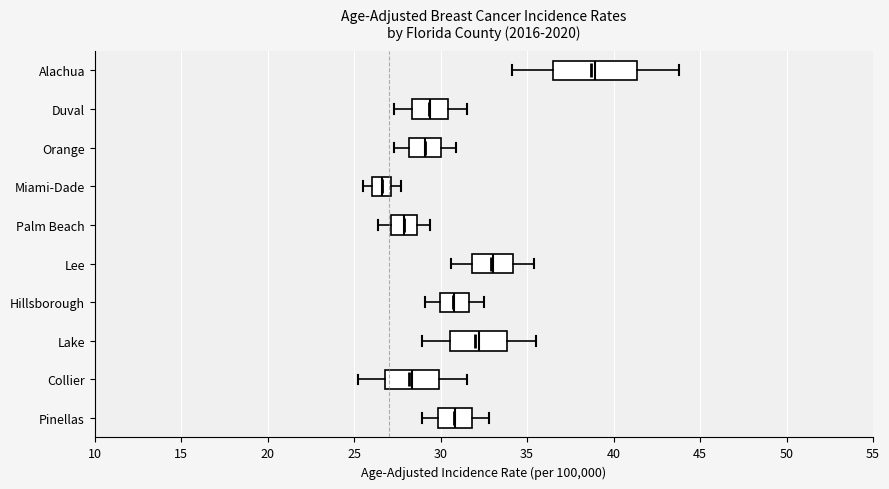

Reading bottom to top, transcribe this box plot: for each box, give where its median line is, the range the box spans, and where its two whiskers end, as read against the x-axis. The values are not printed on the chart, so give them approximately, as read against the axis.

Pinellas: median 31.0, box 30.0 to 32.0, whiskers 29.0 to 33.0
Collier: median 28.5, box 27.0 to 30.0, whiskers 25.0 to 31.5
Lake: median 32.0, box 30.5 to 34.0, whiskers 29.0 to 35.5
Hillsborough: median 31.0, box 30.0 to 31.5, whiskers 29.0 to 32.5
Lee: median 33.0, box 32.0 to 34.0, whiskers 30.5 to 35.5
Palm Beach: median 28.0, box 27.0 to 28.5, whiskers 26.5 to 29.5
Miami-Dade: median 26.5, box 26.0 to 27.0, whiskers 25.5 to 27.5
Orange: median 29.0, box 28.0 to 30.0, whiskers 27.5 to 31.0
Duval: median 29.5, box 28.5 to 30.5, whiskers 27.5 to 31.5
Alachua: median 39.0, box 36.5 to 41.5, whiskers 34.0 to 44.0